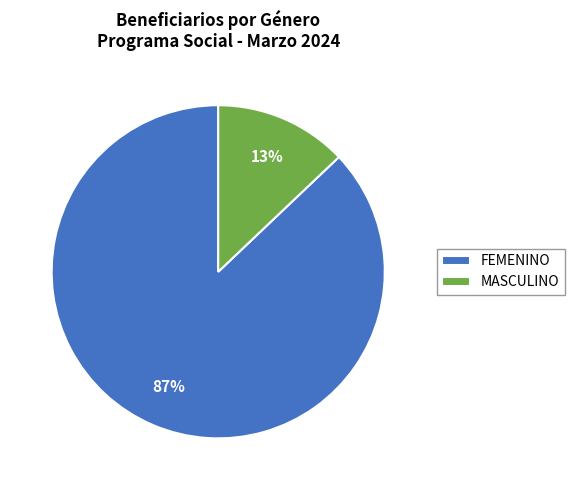

Which category has the smallest portion of the pie?

MASCULINO